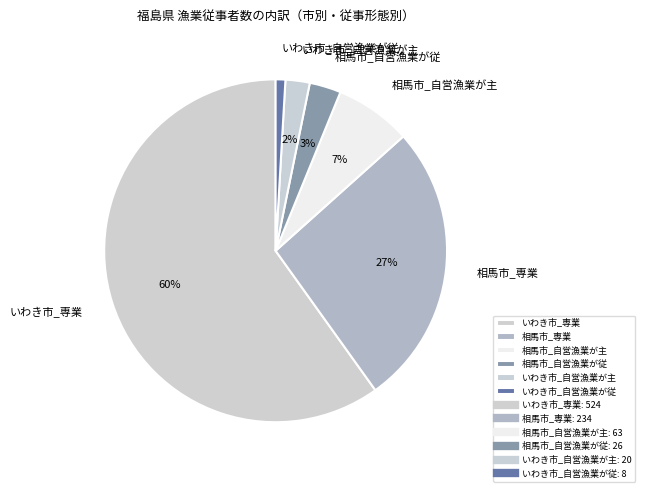

Is it true that 相馬市_専業 is 27% of the pie?

True